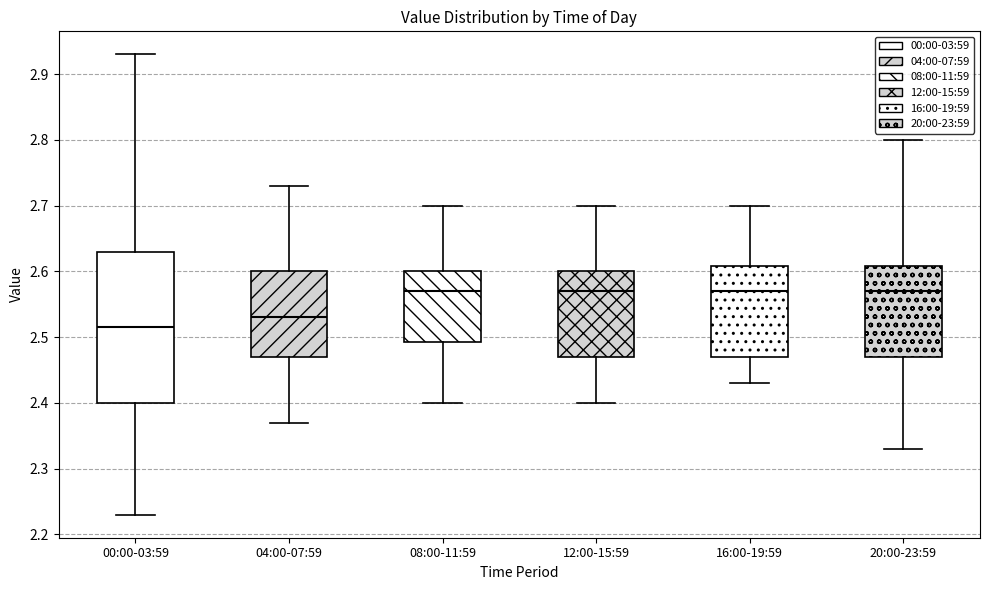

Reading left to right, read every box against the y-axis: the position of its median line, the range the box covers, and the ends of its whiskers. The values are not printed on the chart, so give them approximately, as read against the axis.

00:00-03:59: median 2.52, box 2.40 to 2.63, whiskers 2.23 to 2.93
04:00-07:59: median 2.53, box 2.47 to 2.60, whiskers 2.37 to 2.73
08:00-11:59: median 2.57, box 2.49 to 2.60, whiskers 2.40 to 2.70
12:00-15:59: median 2.57, box 2.47 to 2.60, whiskers 2.40 to 2.70
16:00-19:59: median 2.57, box 2.47 to 2.61, whiskers 2.43 to 2.70
20:00-23:59: median 2.57, box 2.47 to 2.61, whiskers 2.33 to 2.80